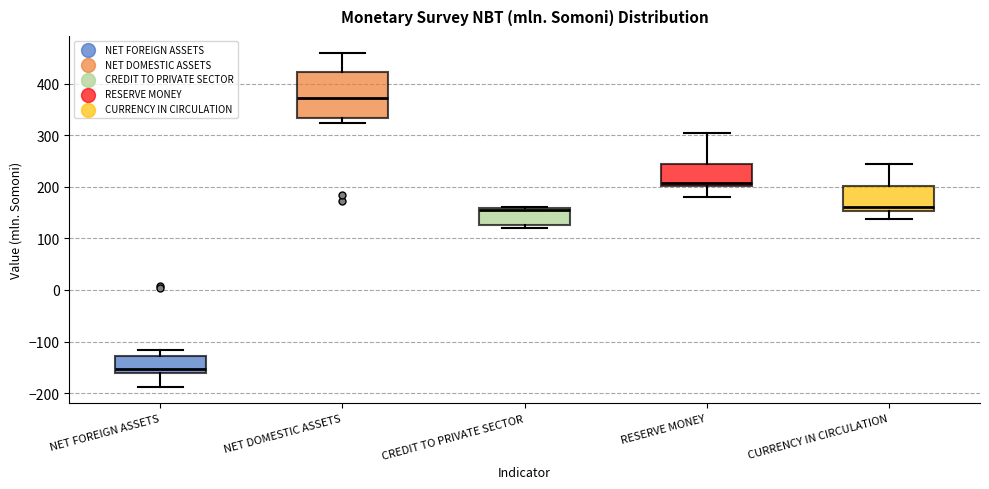

Reading left to right, read every box against the y-axis: the position of its median line, the range the box covers, and the ends of its whiskers. The values are not printed on the chart, so give them approximately, as read against the axis.

NET FOREIGN ASSETS: median -150, box -160 to -130, whiskers -190 to -120
NET DOMESTIC ASSETS: median 370, box 330 to 420, whiskers 320 to 460
CREDIT TO PRIVATE SECTOR: median 160 (just below the box's upper edge), box 130 to 160, whiskers 120 to 160
RESERVE MONEY: median 210, box 200 to 240, whiskers 180 to 300
CURRENCY IN CIRCULATION: median 160, box 150 to 200, whiskers 140 to 240